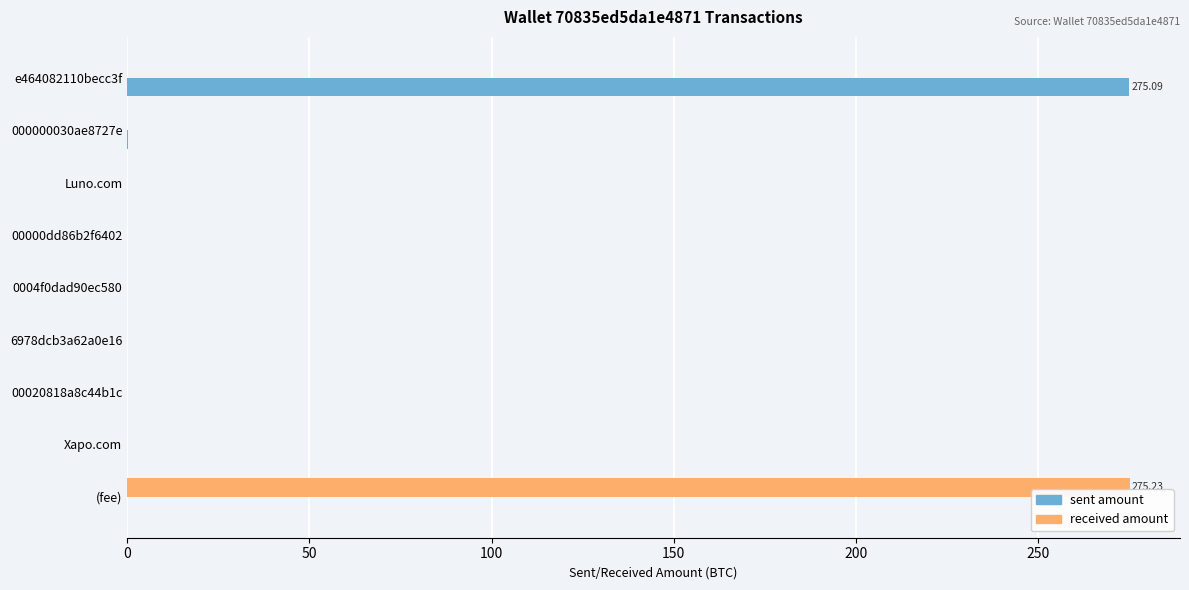

Which category has the highest value in the received amount series?

(fee)